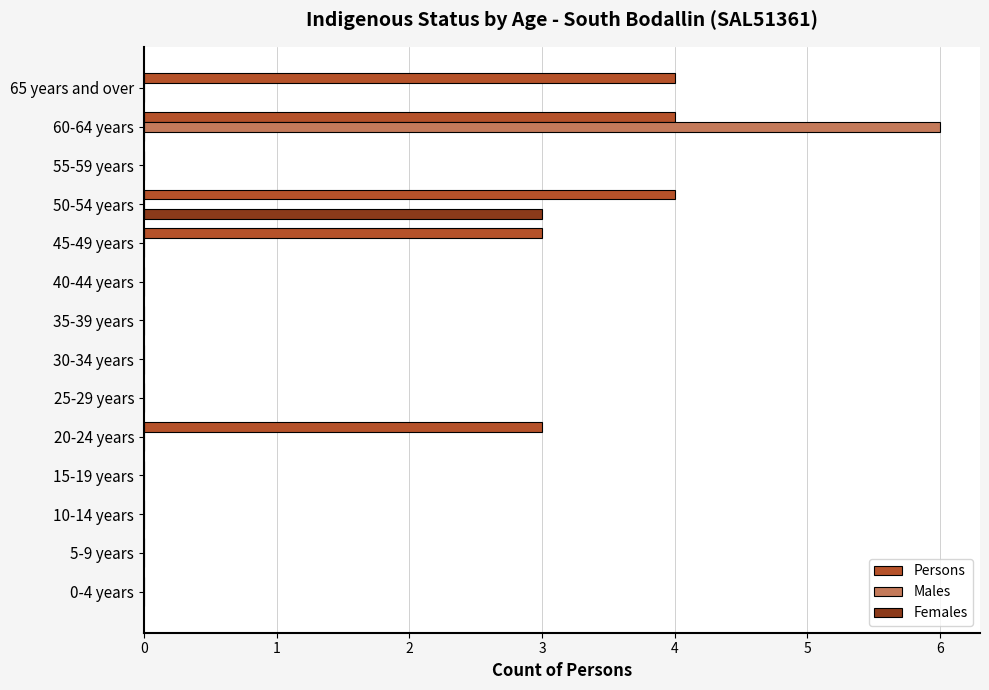

At which label does Males reach its peak?

60-64 years